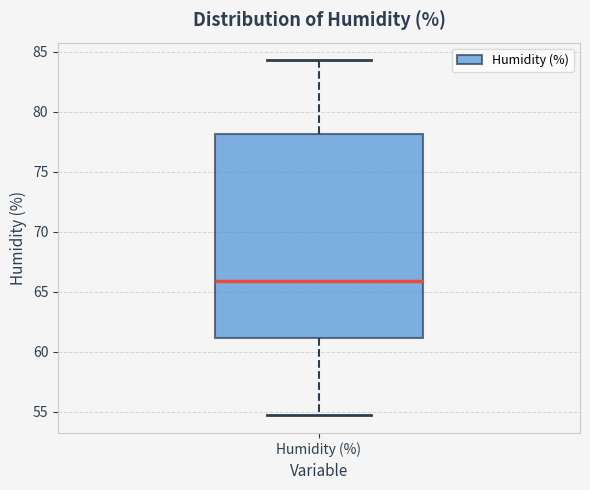

Where does the lower whisker of the box for Humidity (%) end on the y-axis? The values are not printed on the chart, so give them approximately, as read against the axis.

54.5